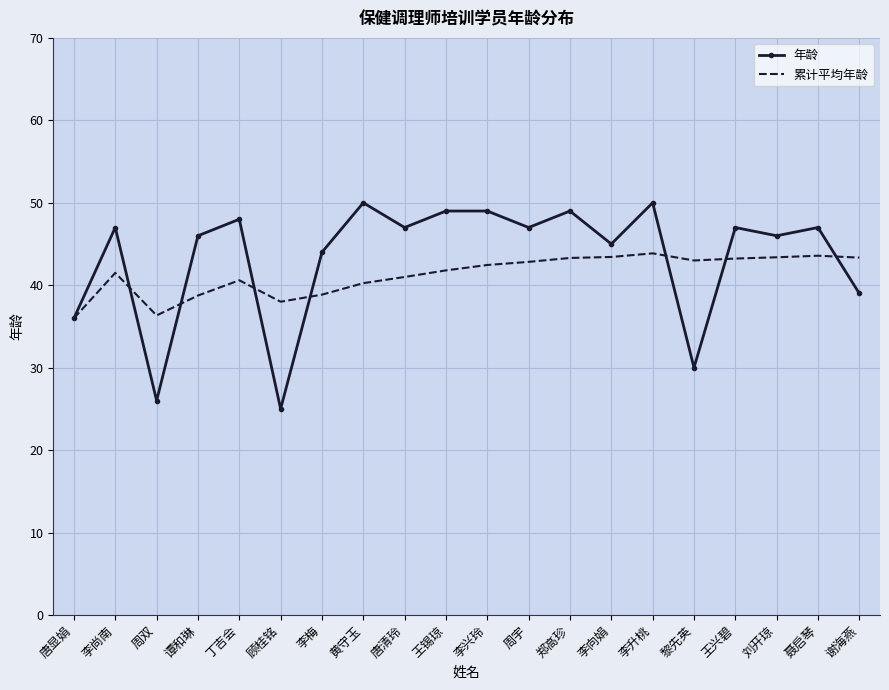

Rank the series at 聂启琴 from lowest to highest value.

累计平均年龄, 年龄